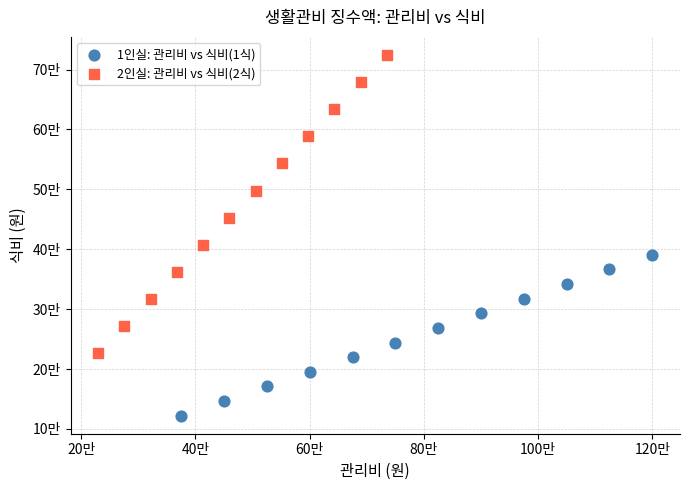

Which series has the largest Y range (max minus min)?

2인실: 관리비 vs 식비(2식)